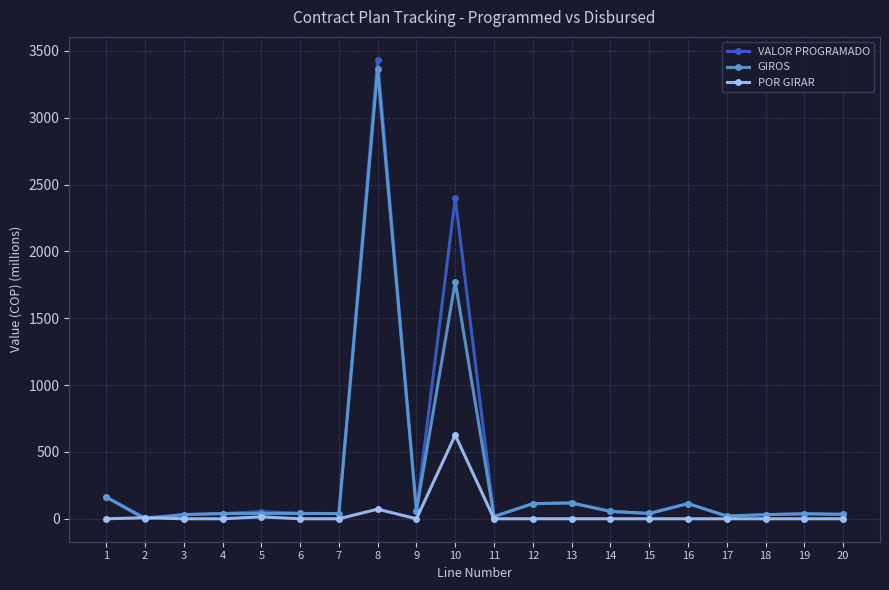

What is the greatest value displayed?

3433.7